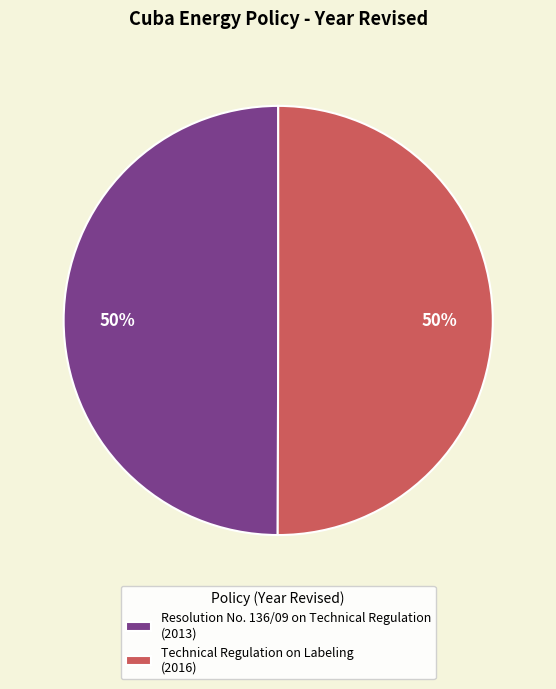

Approximately how many times larger is the value at Resolution No. 136/09 on Technical Regulation compared to Technical Regulation on Labeling?

1.0